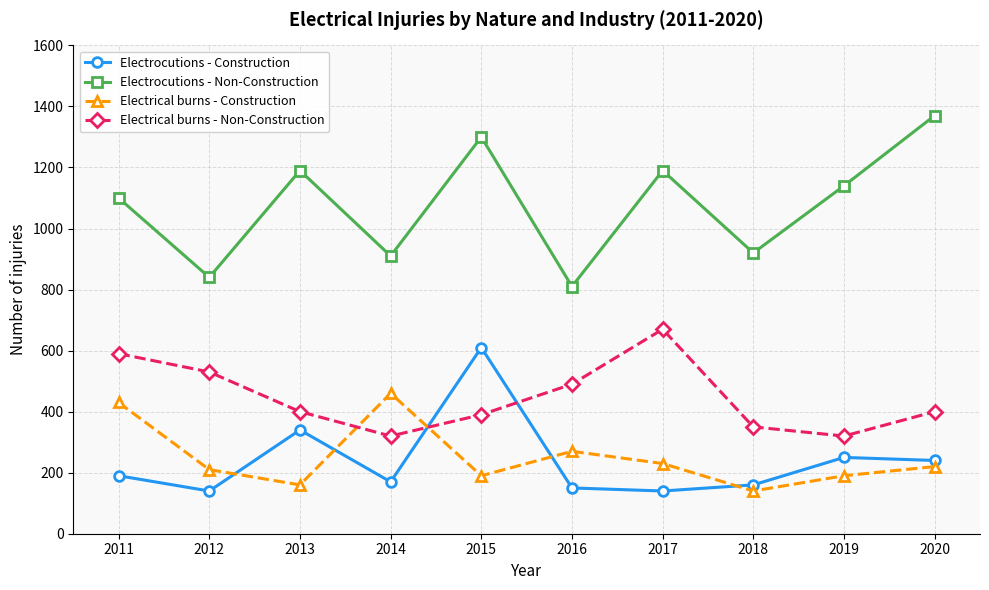

Rank the series by their maximum value, from highest to lowest.

Electrocutions - Non-Construction, Electrical burns - Non-Construction, Electrocutions - Construction, Electrical burns - Construction